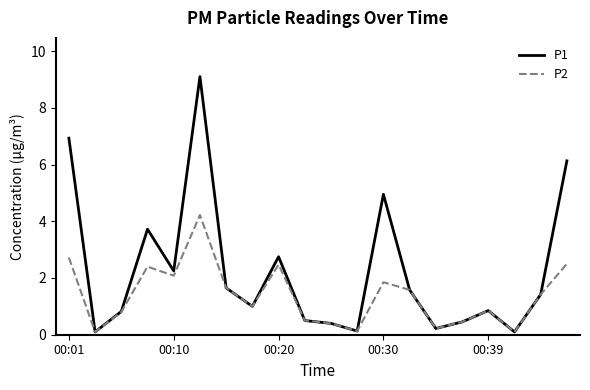

What is the maximum value shown in the chart?

9.1